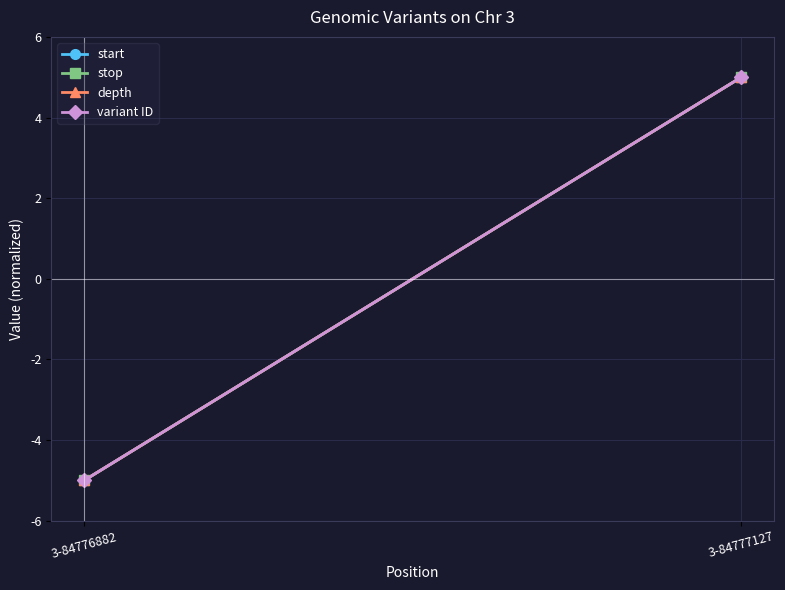

What is the difference between the maximum and minimum values in the start series?

10